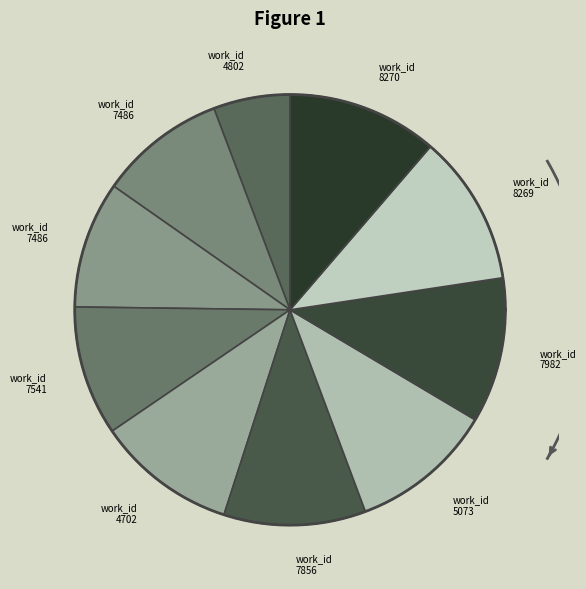

What is the largest slice in the pie chart?

8270